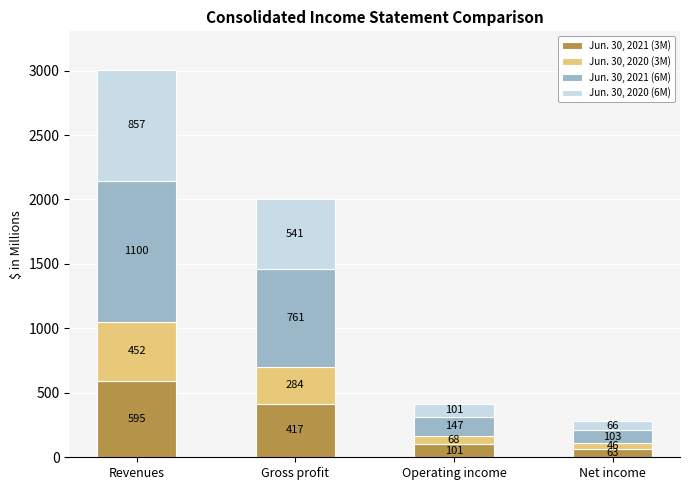

What is the total value across all series at Operating income?

417.1